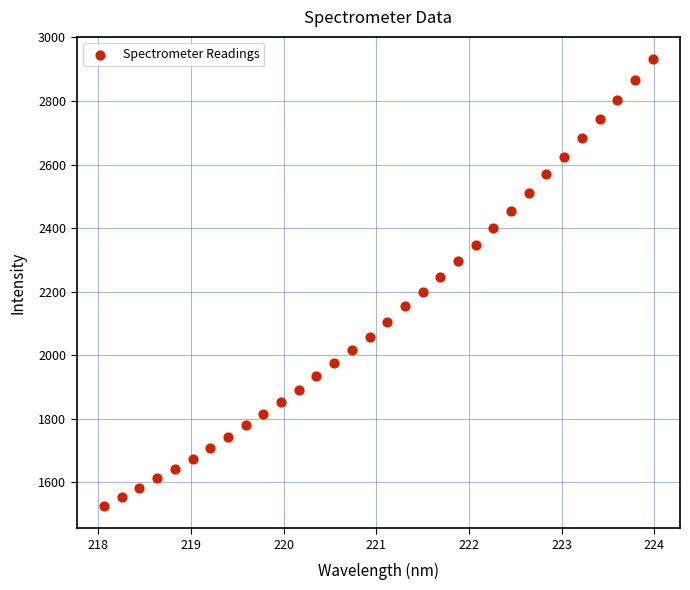

What is the range of X values (max minus min)?

5.9